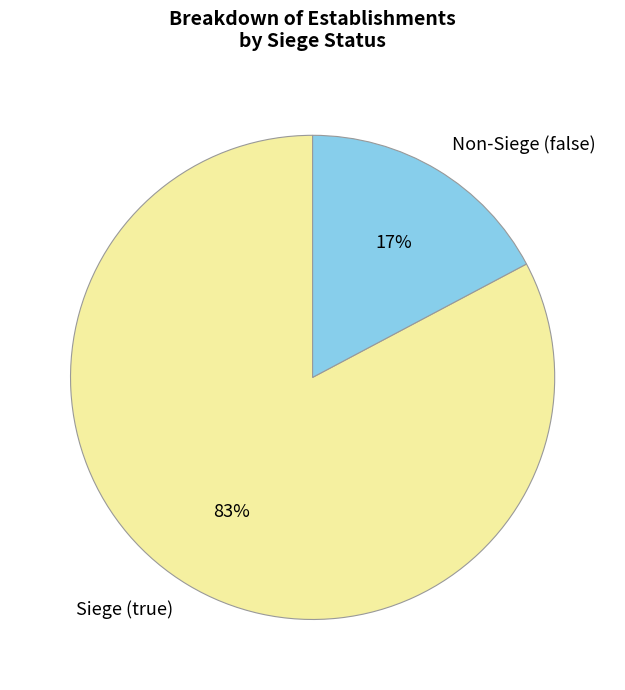

The Non-Siege (false) slice represents 17% of the pie. True or false?

True